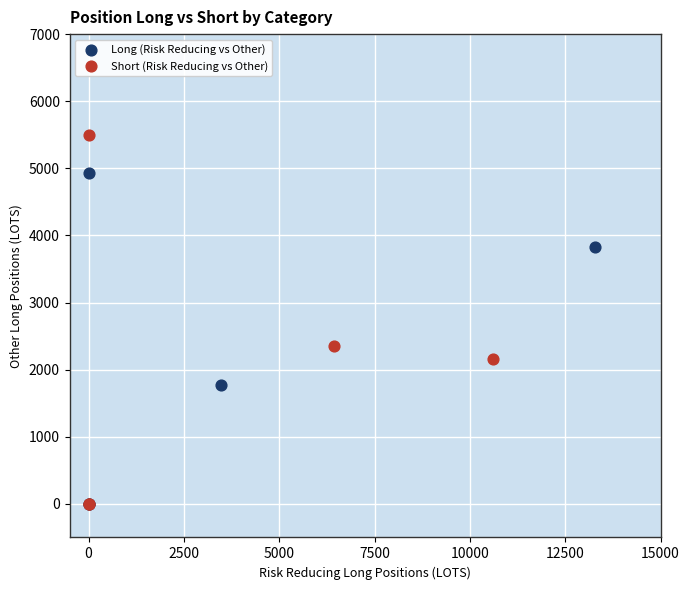

Which series has the widest spread of Y values?

Short (Risk Reducing vs Other)